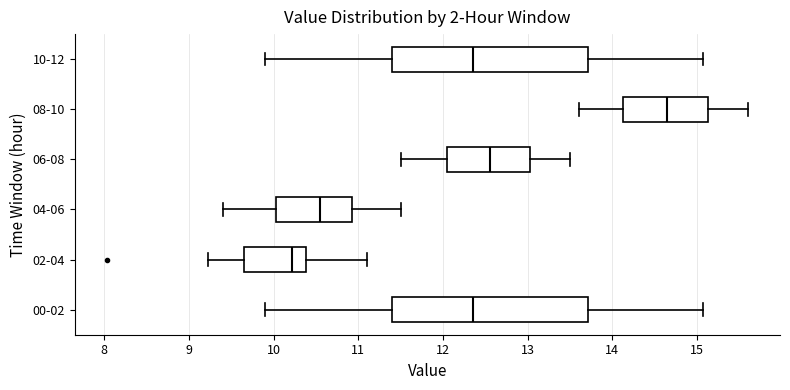

Which box's median line is the furthest to the right?

08-10